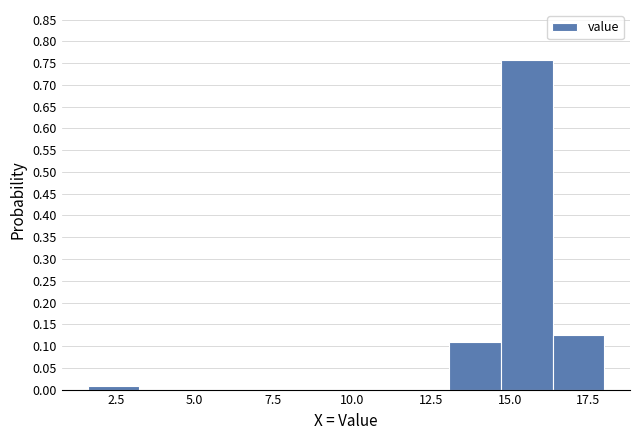

Around what value on the x-axis is the tallest bar? Give the approximate position of its centre, as read against the axis.

15.5